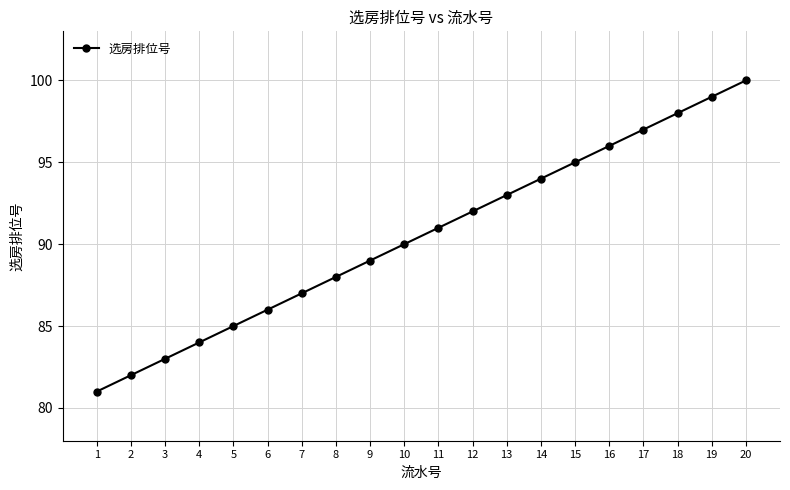

What value does the data have at 18?

98